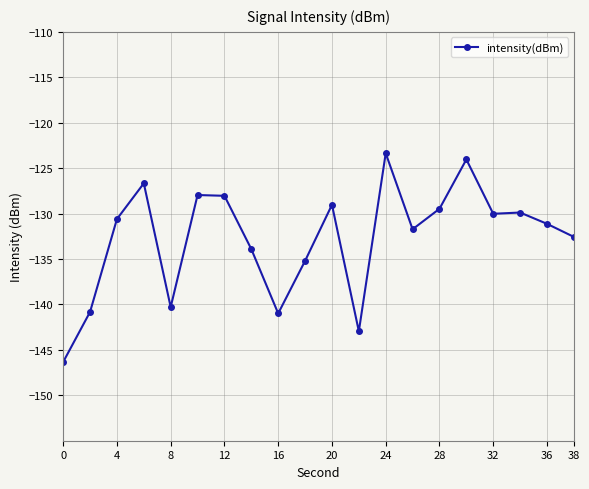

What is the value of the 16th point from the left?

-124.0